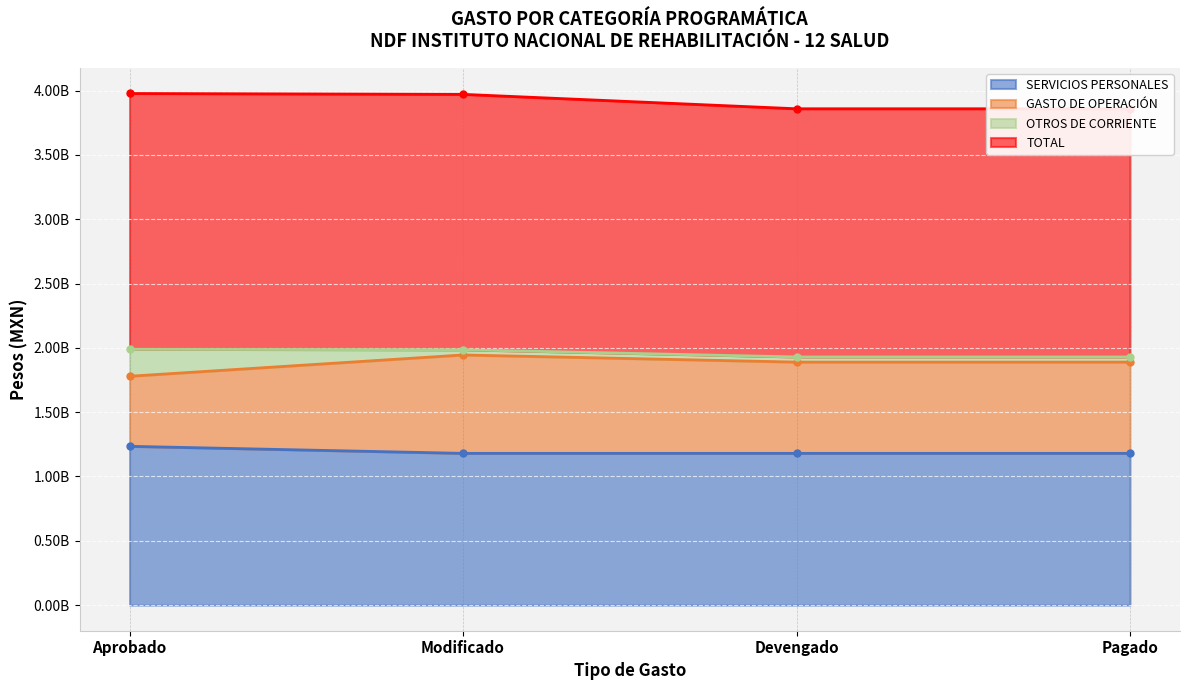

Is it true that SERVICIOS PERSONALES equals 1179771591.5 at Devengado?

True